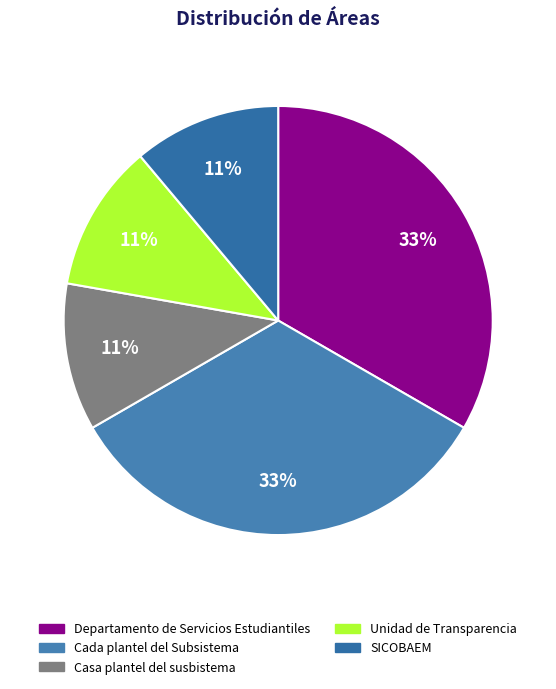

What is the smallest slice in the pie chart?

Casa plantel del susbistema